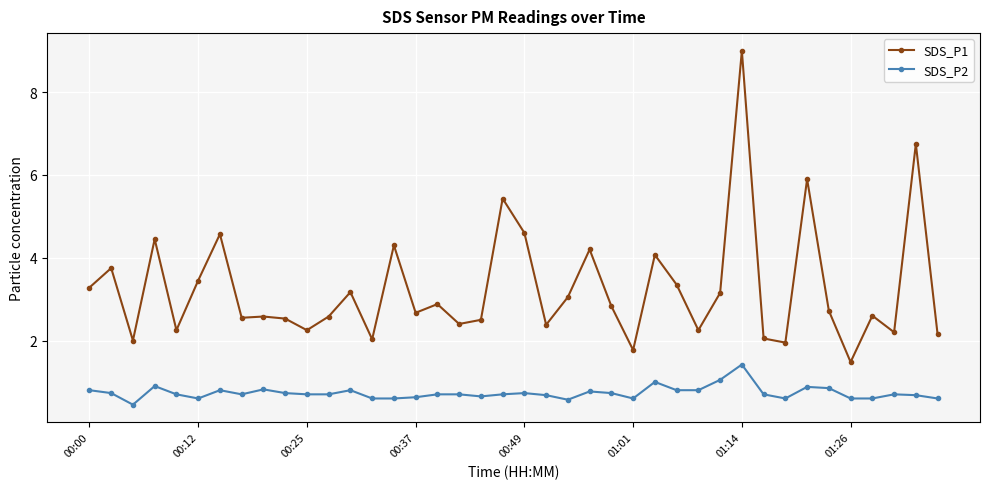

What is the maximum value shown in the chart?

9.0